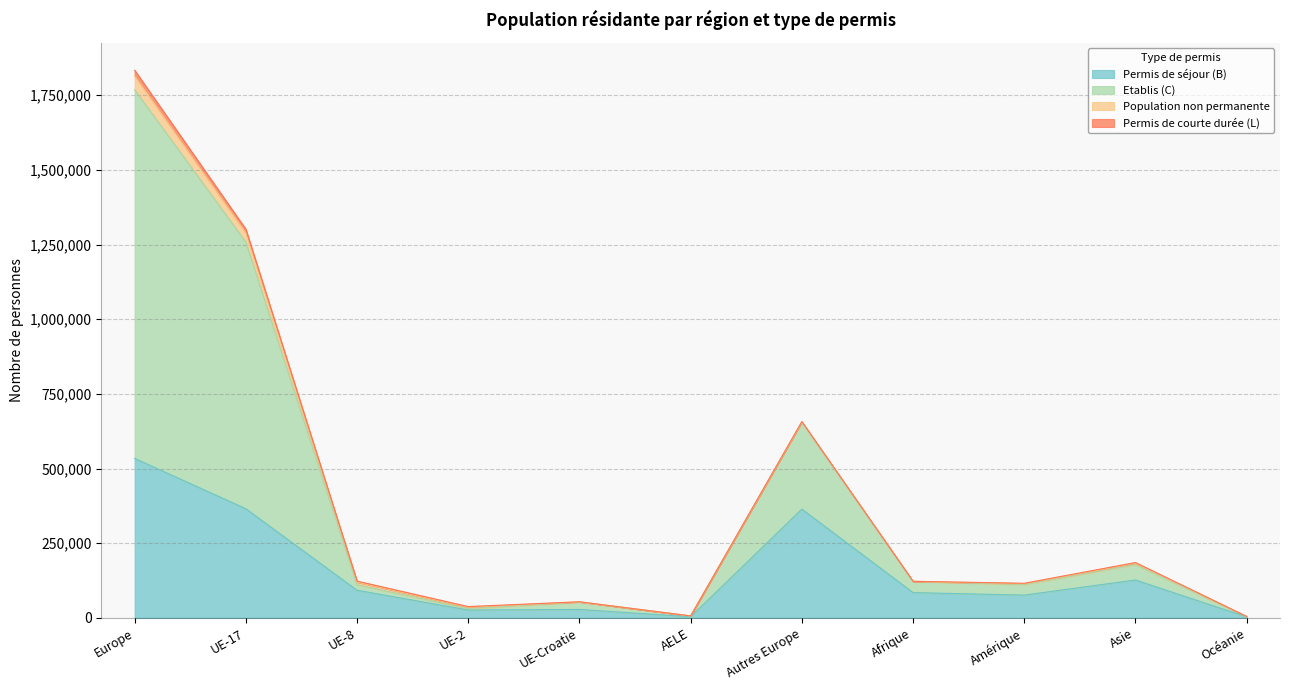

What is the label of the 4th point from the right?

Afrique